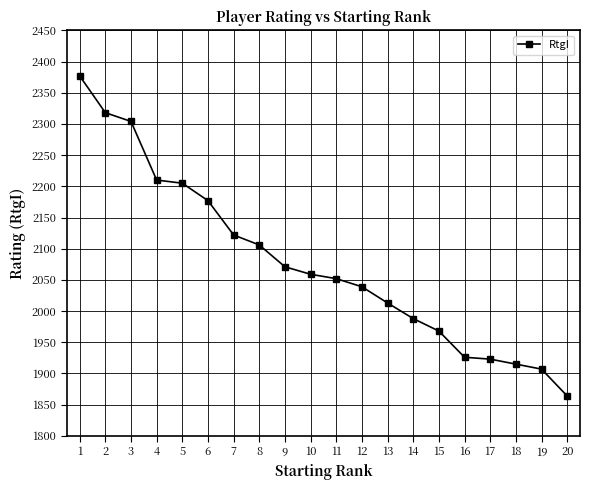

Reading left to right, list all the values displayed in this chart.

1=2377	2=2318	3=2304	4=2210	5=2205	6=2177	7=2122	8=2106	9=2071	10=2059	11=2052	12=2039	13=2013	14=1988	15=1968	16=1926	17=1923	18=1915	19=1907	20=1864